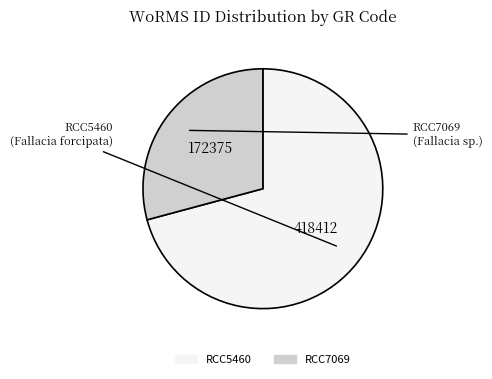

True or false: RCC7069 accounts for 14% of the total.

False